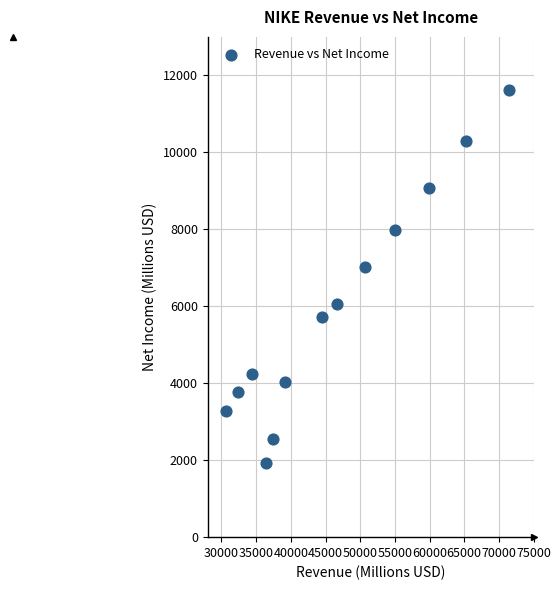

What is the range of Y values (max minus min)?

9681.4